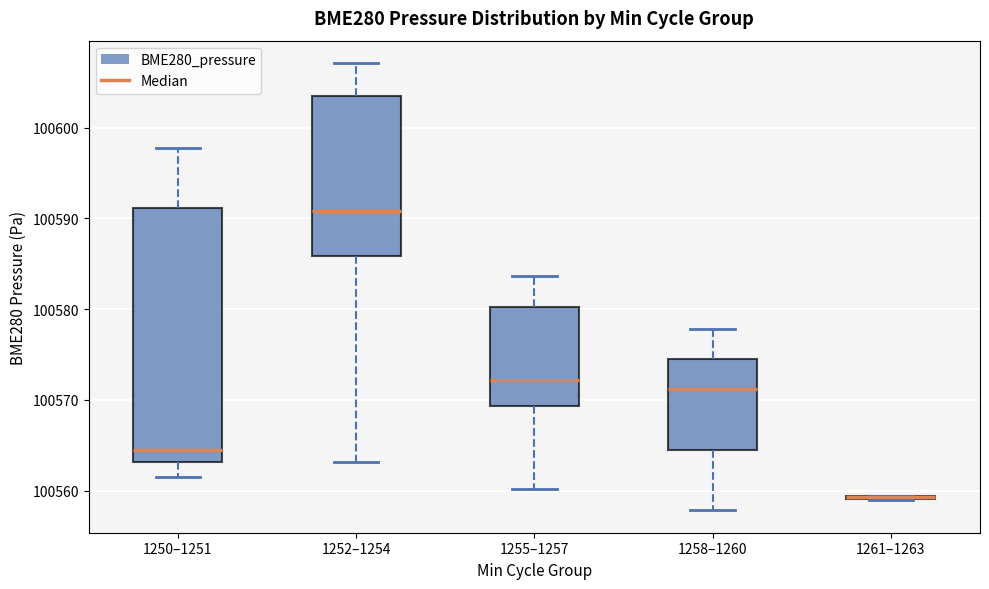

Which box is the tallest, from its lower edge to its upper edge?

1250–1251